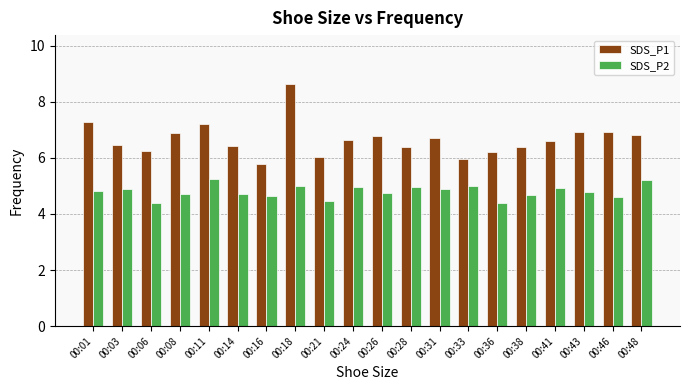

List the series in order of their peak value, lowest first.

SDS_P2, SDS_P1